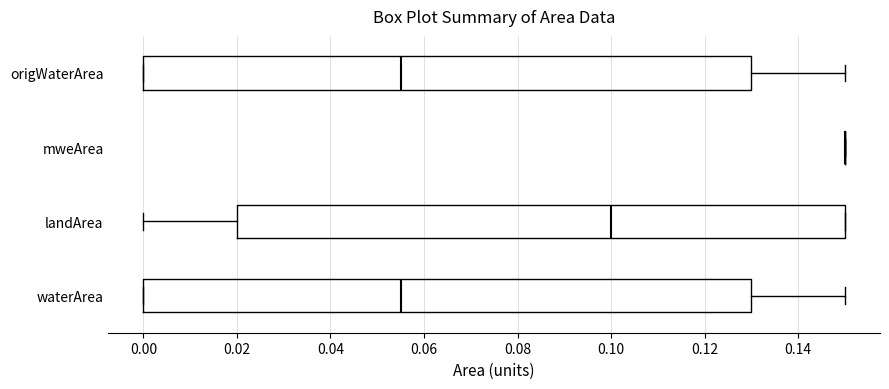

Reading bottom to top, read every box against the x-axis: the position of its median line, the range the box covers, and the ends of its whiskers. The values are not printed on the chart, so give them approximately, as read against the axis.

waterArea: median 0.056, box 0.000 to 0.130, whiskers 0.000 to 0.150
landArea: median 0.100, box 0.020 to 0.150, whiskers 0.000 to 0.150
mweArea: box collapsed to a line at 0.150, whiskers 0.150 to 0.150
origWaterArea: median 0.056, box 0.000 to 0.130, whiskers 0.000 to 0.150